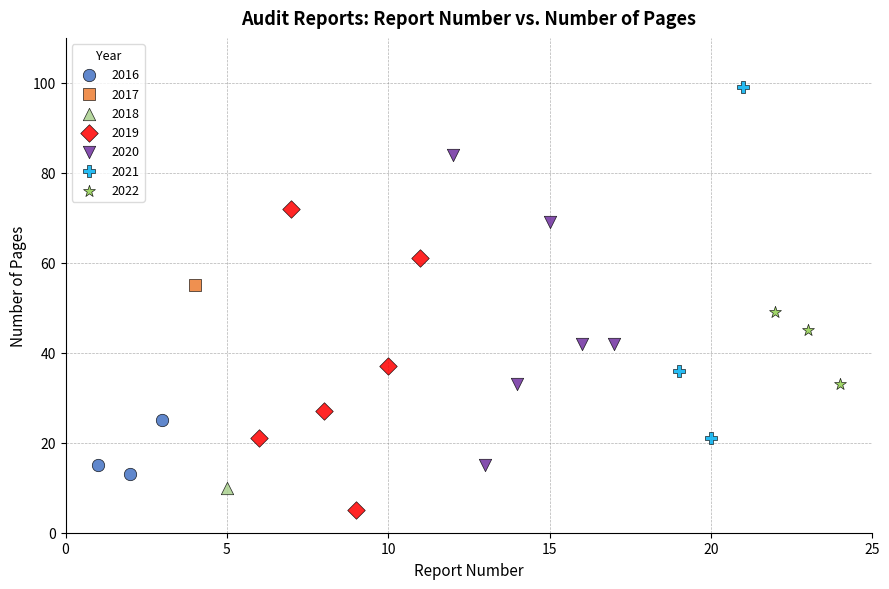

What are all the series names shown in the legend?

2016, 2017, 2018, 2019, 2020, 2021, 2022